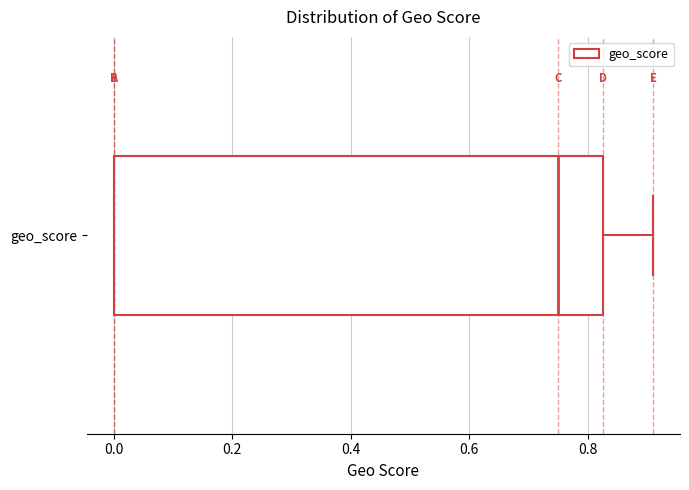

Where is the right edge of the box for geo_score on the x-axis? The values are not printed on the chart, so give them approximately, as read against the axis.

0.82